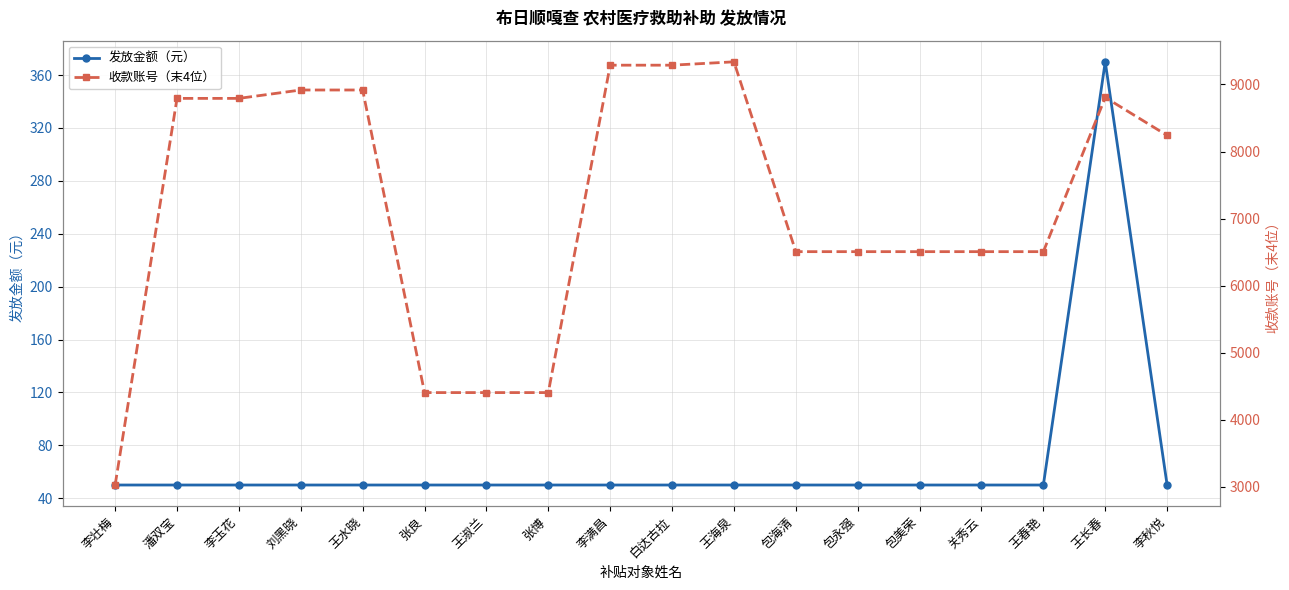

What is the spread (max minus min) of values at 王长春?

8437